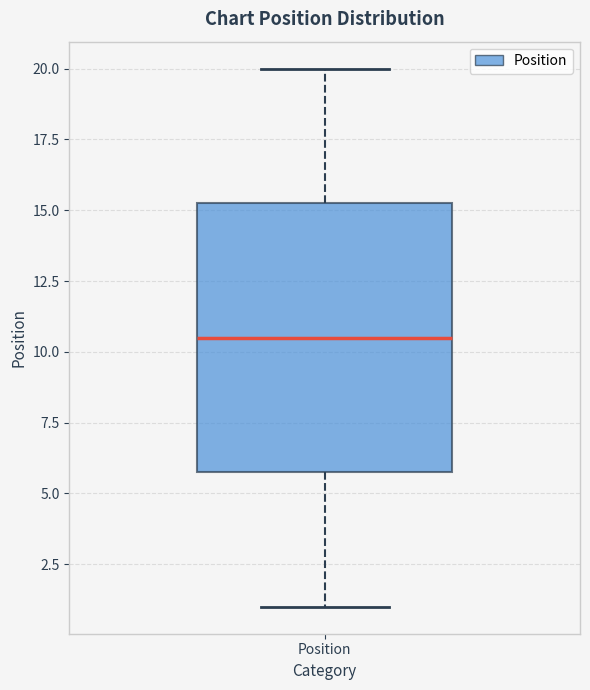

Transcribe this box plot: give where the median line is, the range the box spans, and where the two whiskers end, as read against the y-axis. The values are not printed on the chart, so give them approximately, as read against the axis.

median 10.5, box 6.0 to 15.5, whiskers 1.0 to 20.0